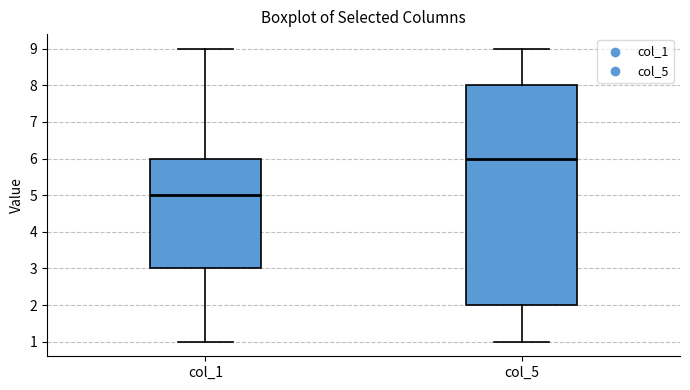

Reading left to right, read every box against the y-axis: the position of its median line, the range the box covers, and the ends of its whiskers. The values are not printed on the chart, so give them approximately, as read against the axis.

col_1: median 5, box 3 to 6, whiskers 1 to 9
col_5: median 6, box 2 to 8, whiskers 1 to 9